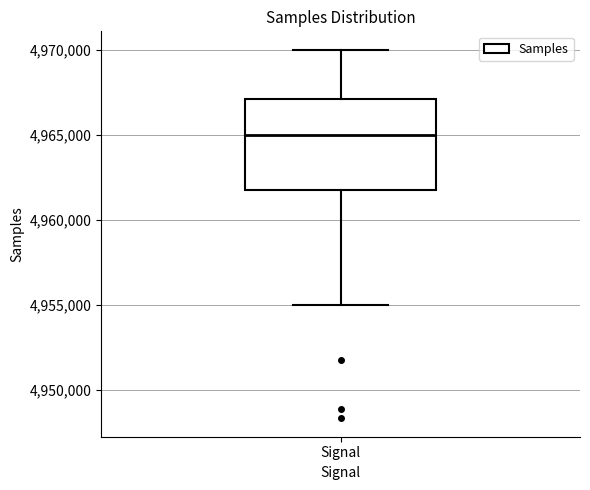

Where is the upper edge of the box for Signal on the y-axis? The values are not printed on the chart, so give them approximately, as read against the axis.

4967000